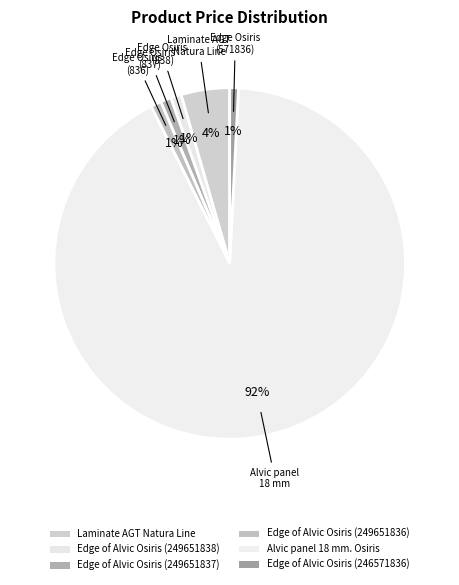

Count the number of slices in the pie.

6